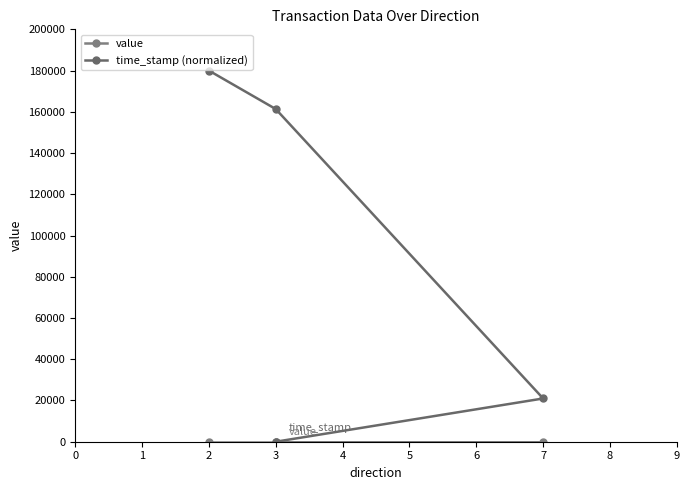

List the labels in order of time_stamp (normalized) value, largest first.

2, 3, 7, 3